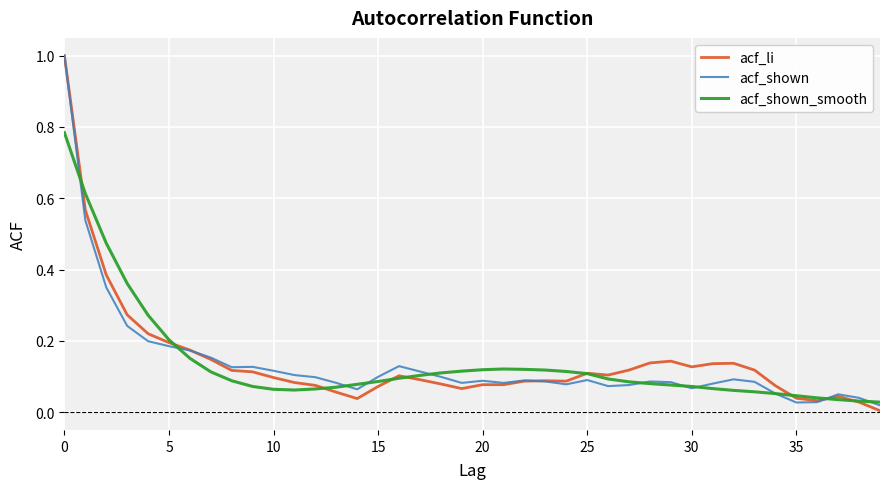

What is the highest value of the acf_li series?

1.0